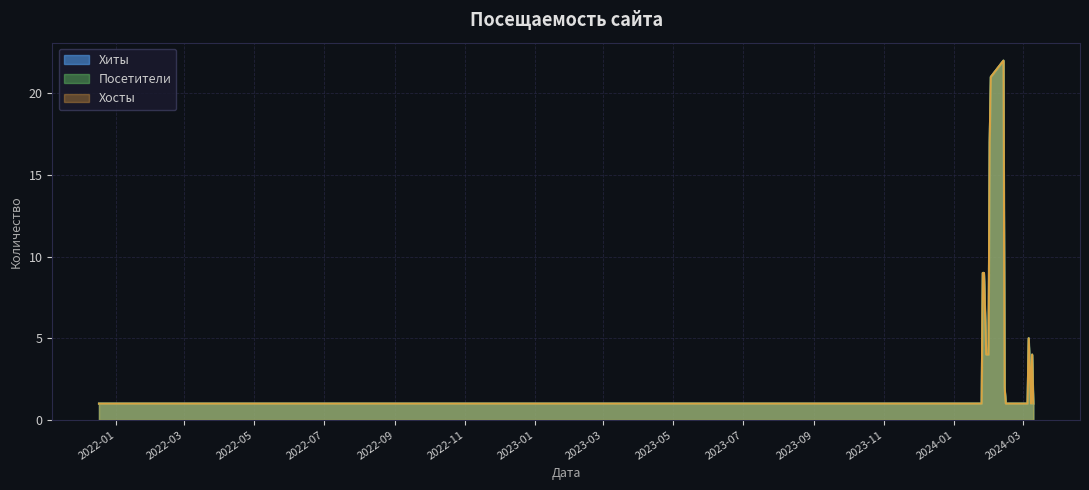

Where is Хиты nearest to the value 11?

2024-03-06